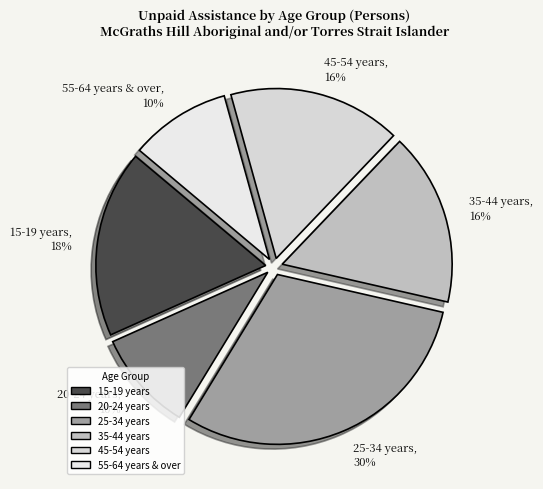

To the nearest percent, what is the average slice percentage?

17%